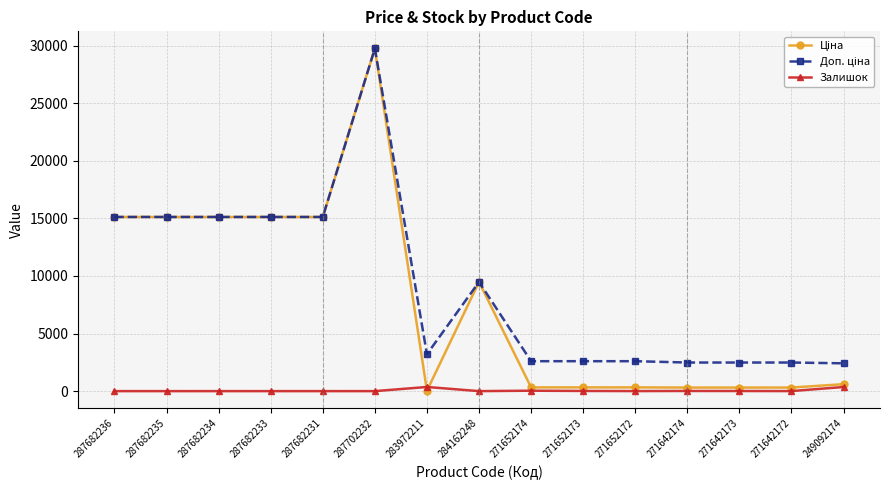

What is the total value across all series at 287682234?

30240.0